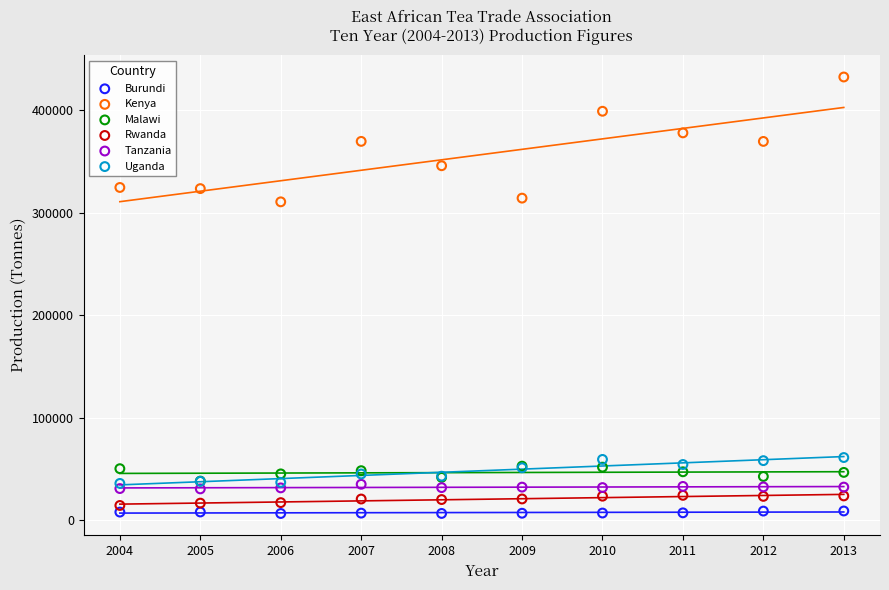

What are all the series names shown in the legend?

Burundi, Kenya, Malawi, Rwanda, Tanzania, Uganda